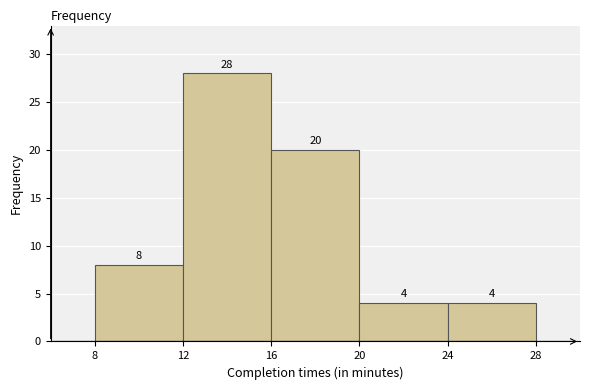

Reading left to right, list every bar in this chart as the range it spans on the x-axis followed by its height.

8 to 12: 8
12 to 16: 28
16 to 20: 20
20 to 24: 4
24 to 28: 4